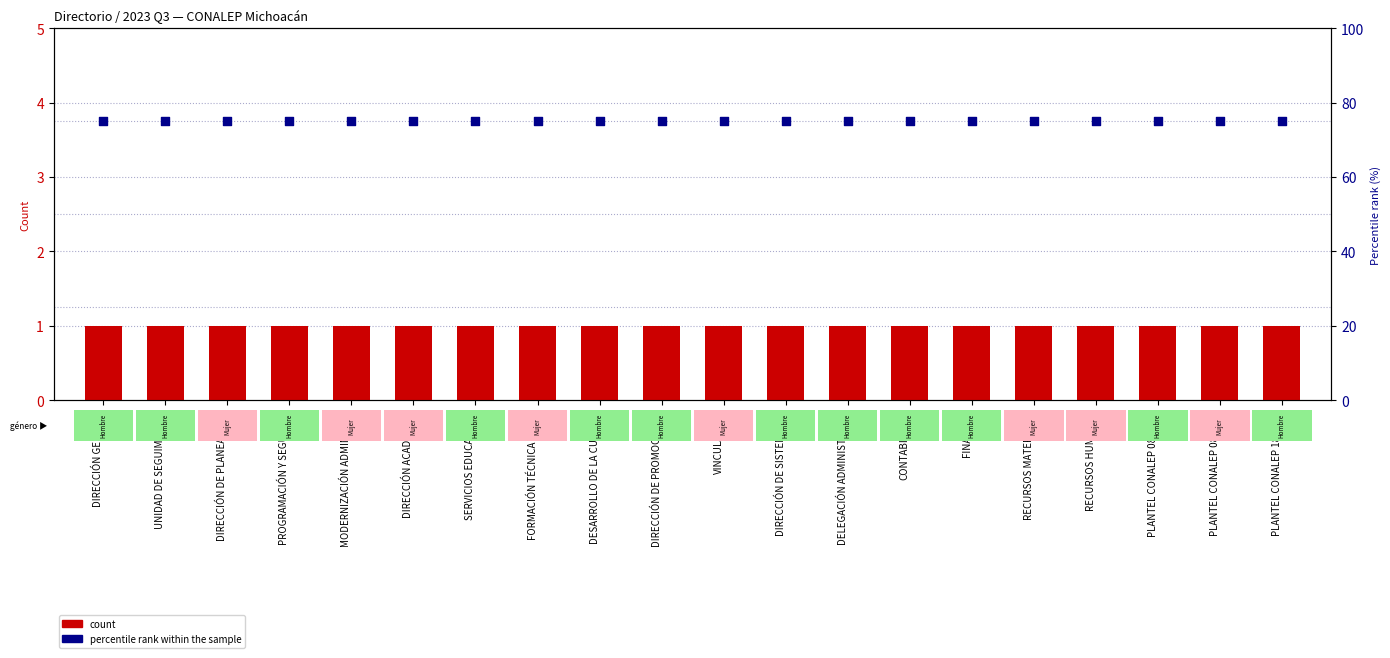

Which series contains the lowest Y value?

count